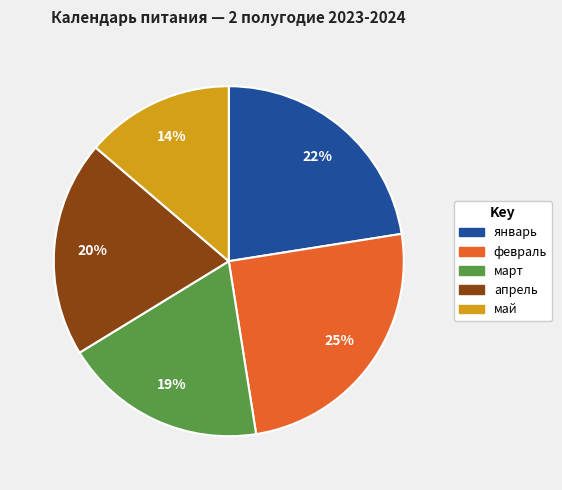

Which slice is the largest?

февраль